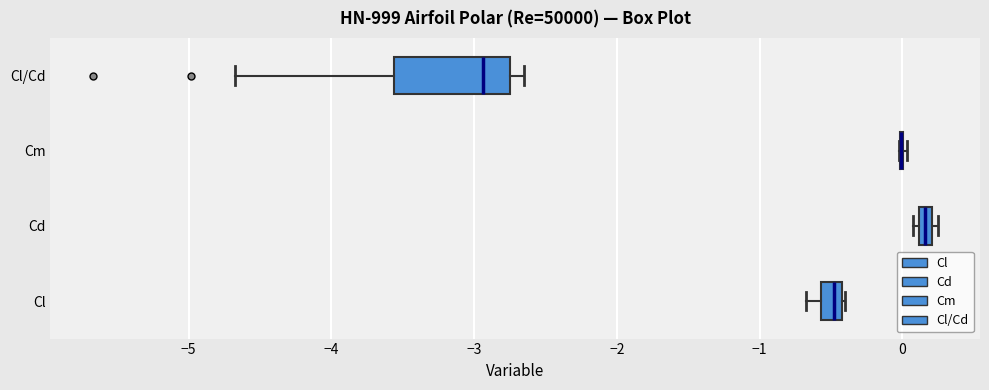

Comparing the boxes themselves (not the whiskers), which one is the widest?

Cl/Cd